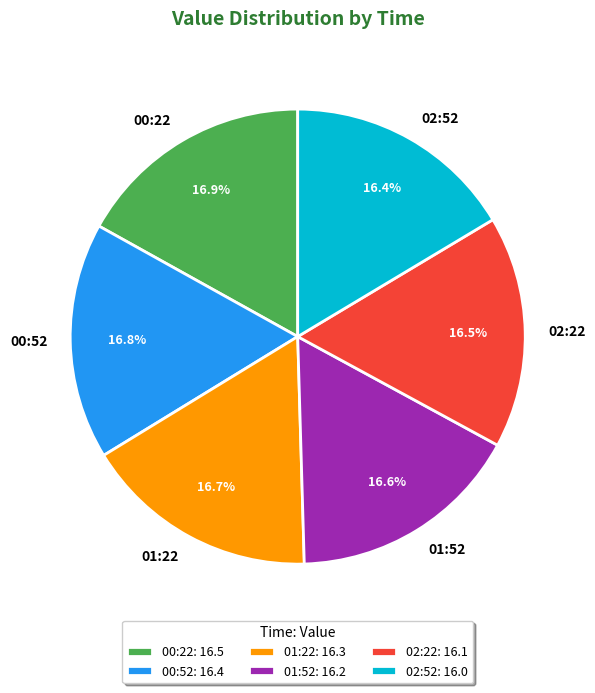

How many segments does this pie chart have?

6